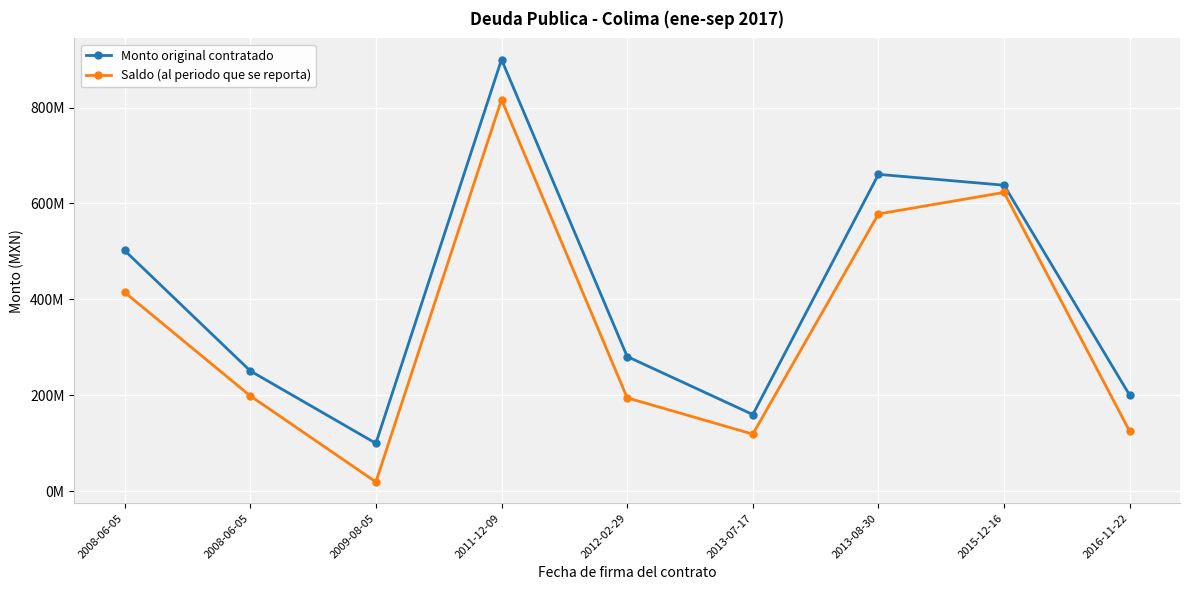

What is the difference between the maximum and minimum values in the Saldo (al periodo que se reporta) series?

796886283.0